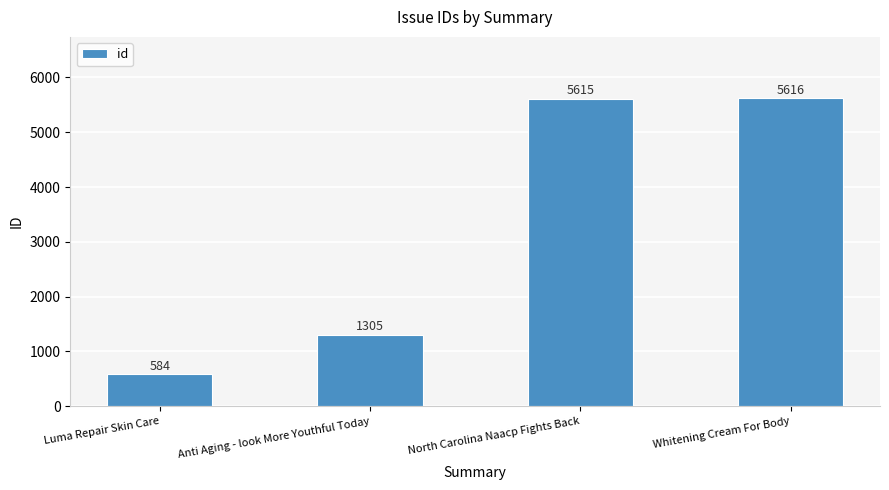

Reading right to left, what are all the values shown in this chart?

Whitening Cream For Body=5616	North Carolina Naacp Fights Back=5615	Anti Aging - look More Youthful Today=1305	Luma Repair Skin Care=584